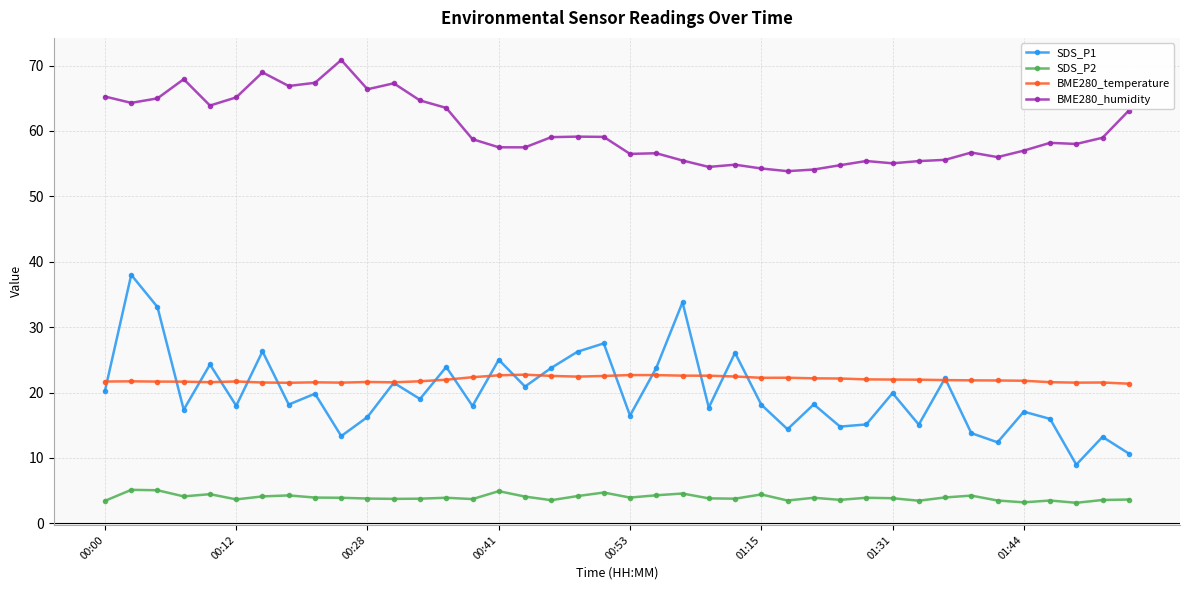

Is this an area chart (filled region under the line)?

No